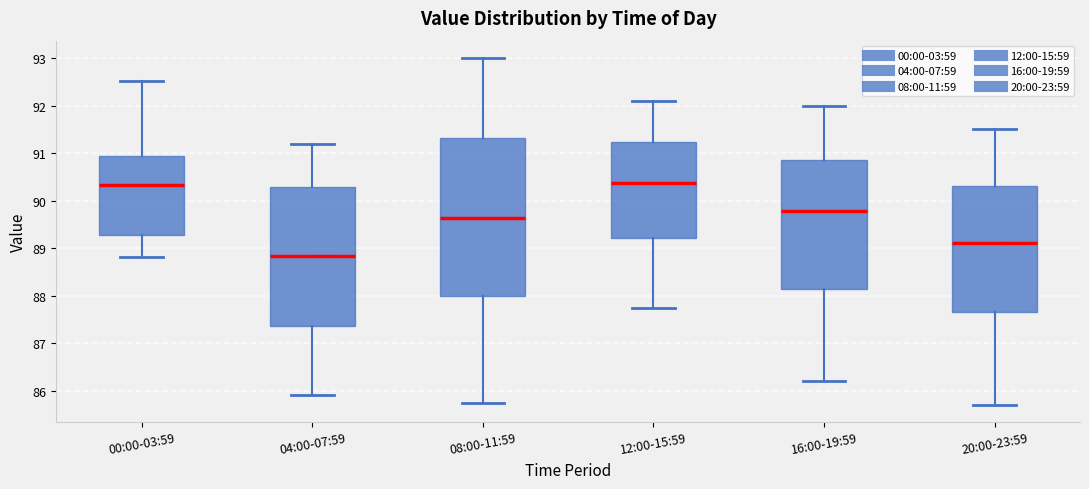

Reading left to right, read every box against the y-axis: the position of its median line, the range the box covers, and the ends of its whiskers. The values are not printed on the chart, so give them approximately, as read against the axis.

00:00-03:59: median 90.3, box 89.3 to 90.9, whiskers 88.8 to 92.5
04:00-07:59: median 88.8, box 87.4 to 90.3, whiskers 85.9 to 91.2
08:00-11:59: median 89.6, box 88.0 to 91.3, whiskers 85.8 to 93.0
12:00-15:59: median 90.4, box 89.2 to 91.2, whiskers 87.8 to 92.1
16:00-19:59: median 89.8, box 88.2 to 90.9, whiskers 86.2 to 92.0
20:00-23:59: median 89.1, box 87.7 to 90.3, whiskers 85.7 to 91.5